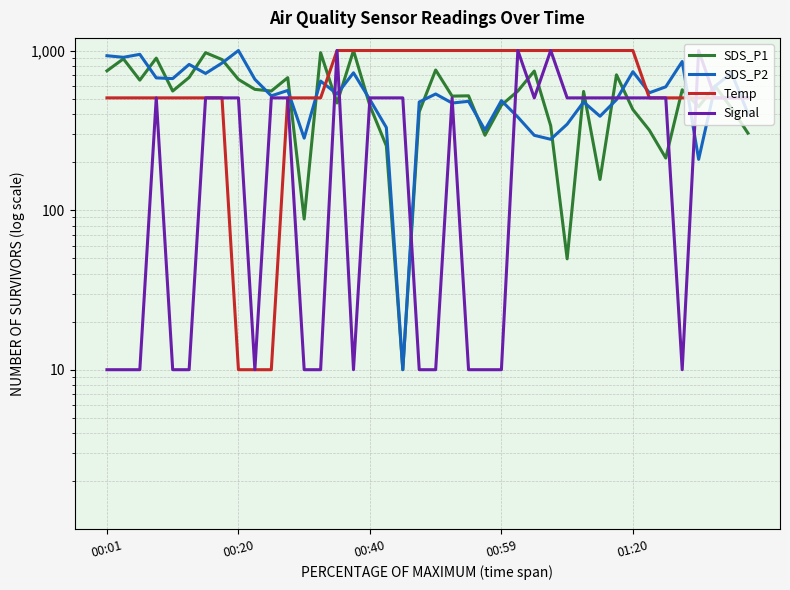

What is the difference between the second highest and minimum values in the SDS_P2 series?

936.4